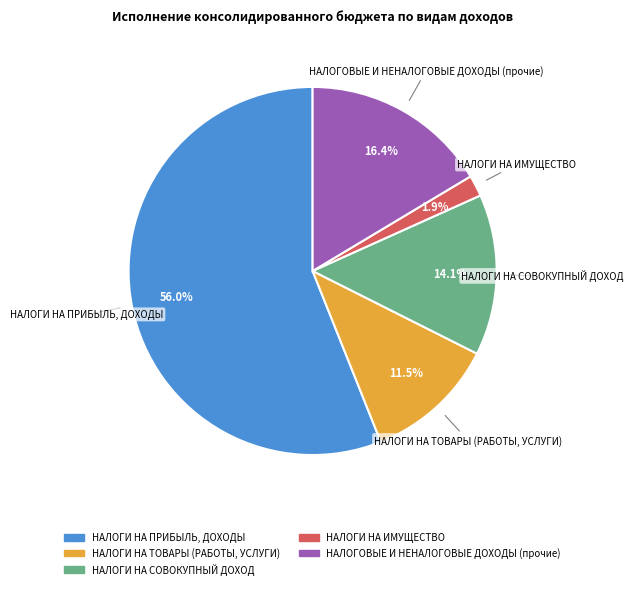

Which has a higher value, НАЛОГИ НА ИМУЩЕСТВО or НАЛОГОВЫЕ И НЕНАЛОГОВЫЕ ДОХОДЫ (прочие)?

НАЛОГОВЫЕ И НЕНАЛОГОВЫЕ ДОХОДЫ (прочие)